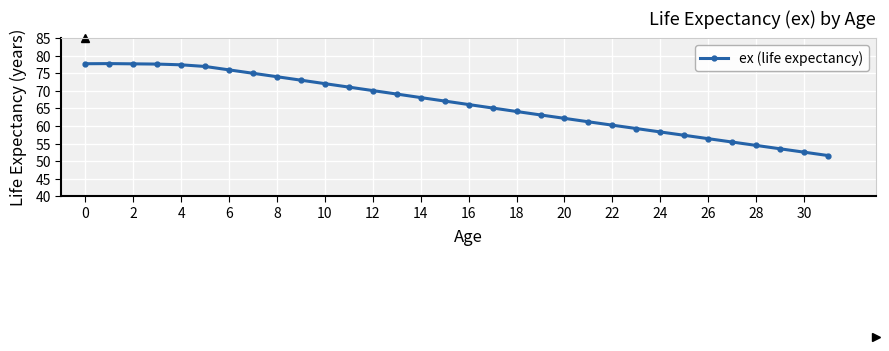

What is the difference between the second highest and second lowest values?

25.2